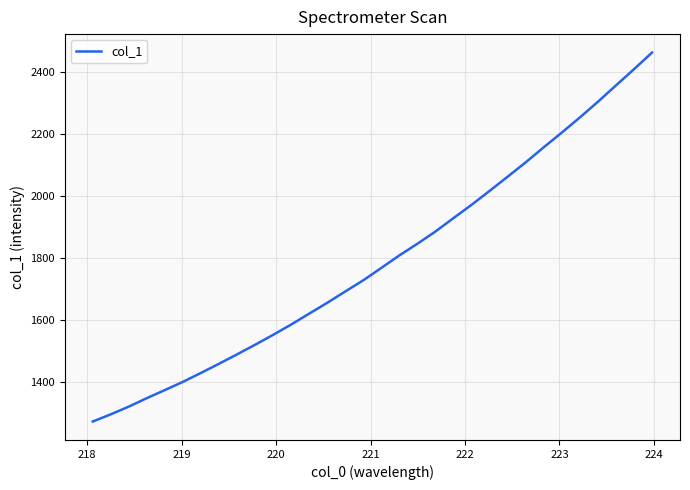

What is the greatest value displayed?

2462.5